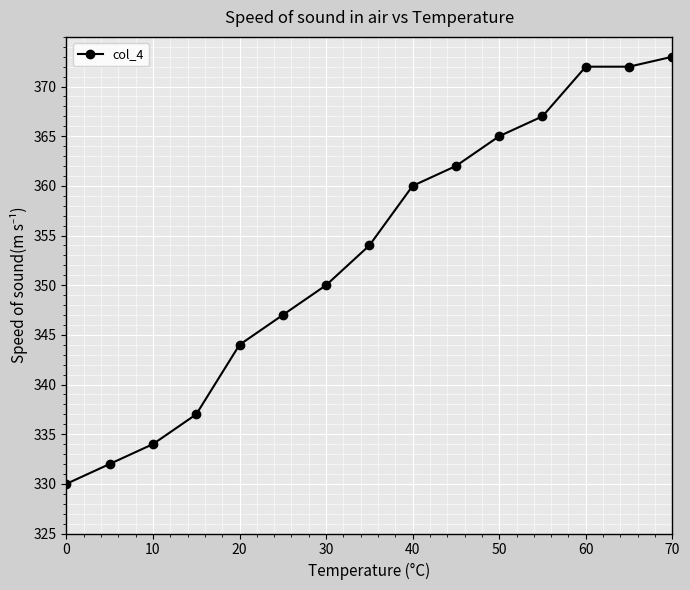

What is the value of the 9th point from the left?

360